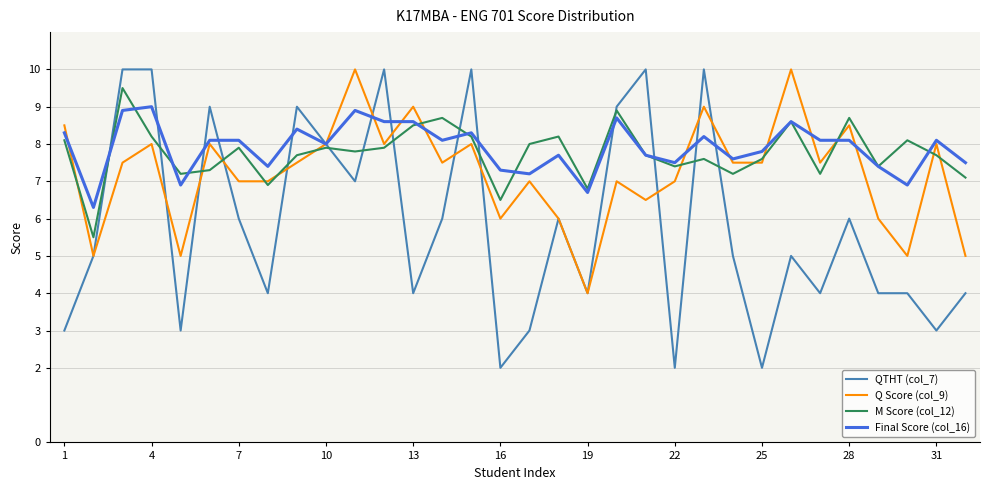

What is the lowest value of the QTHT (col_7) series?

2.0